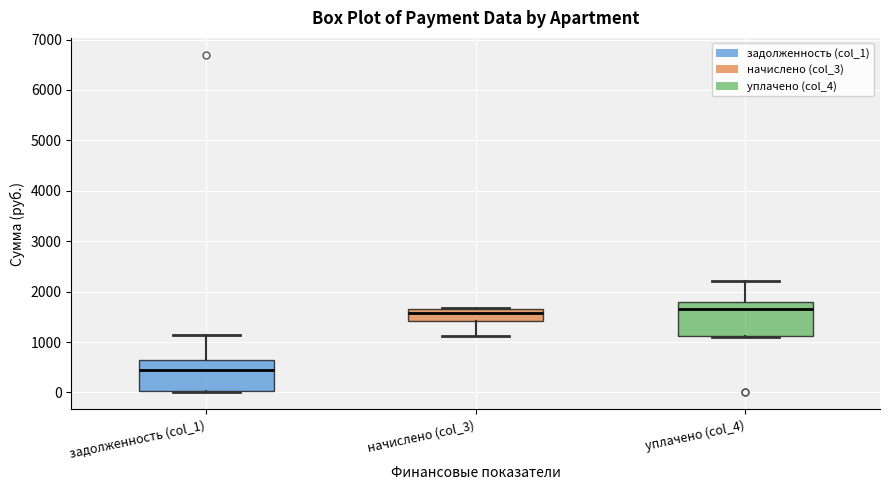

Where is the lower edge of the box for начислено (col_3) on the y-axis? The values are not printed on the chart, so give them approximately, as read against the axis.

1400